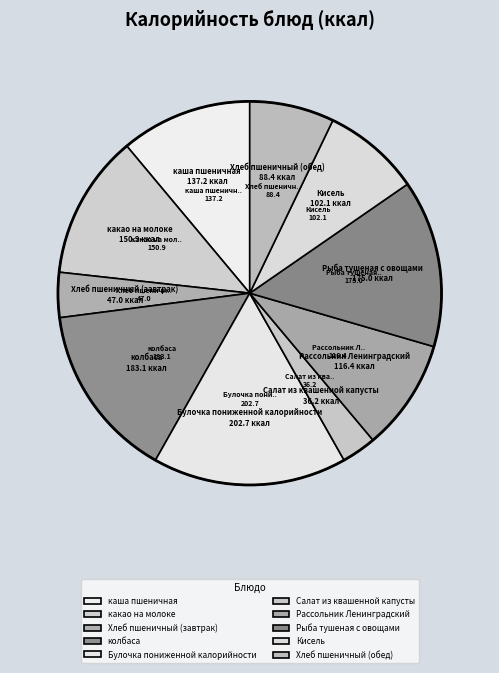

What percentage is the Рыба тушеная с овощами slice, to the nearest percent?

14%